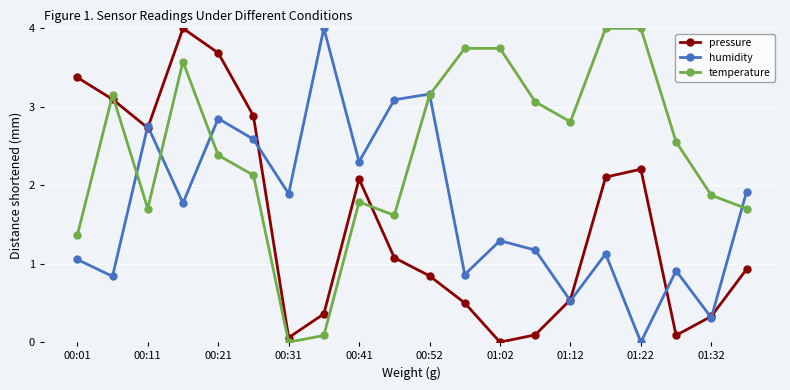

Rank the series by their average value, from highest to lowest.

temperature, humidity, pressure